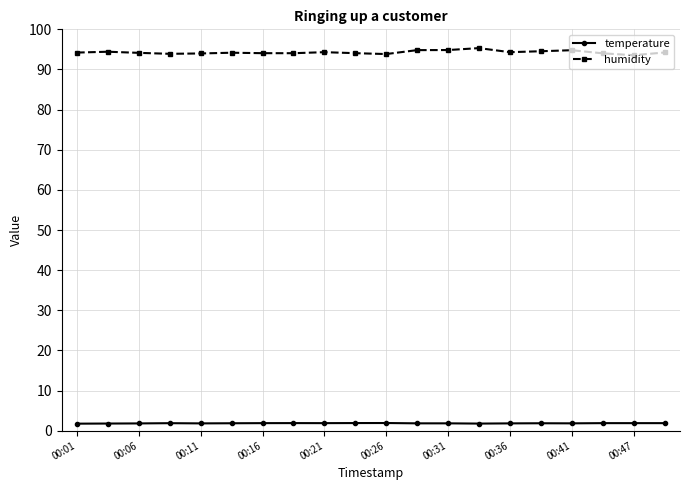

What is the average value of the humidity series?

94.3